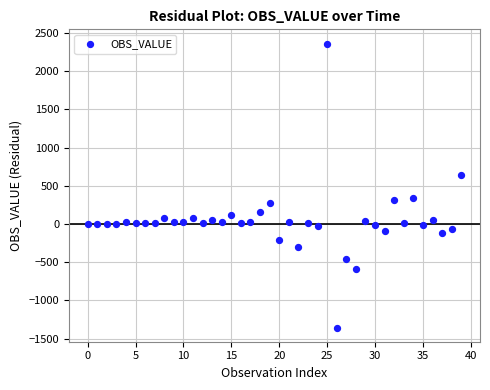

What is the range of Y values (max minus min)?

3714.2